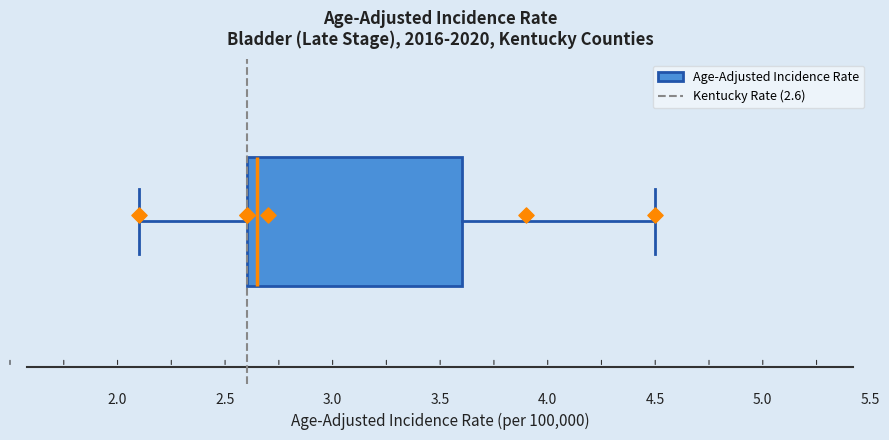

Where does the left whisker of the box end on the x-axis? The values are not printed on the chart, so give them approximately, as read against the axis.

2.10